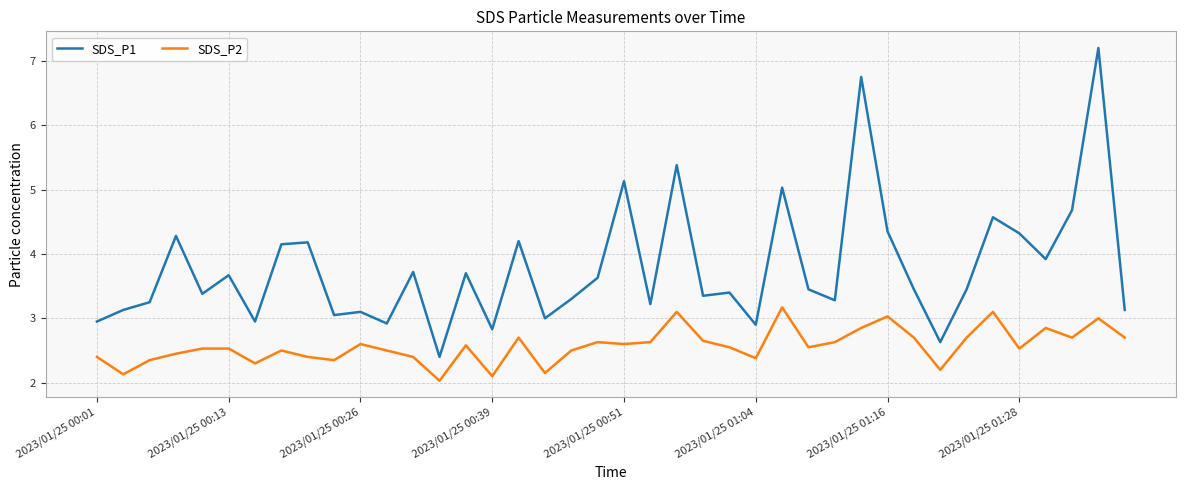

True or false: SDS_P1 and SDS_P2 cross at least once.

False